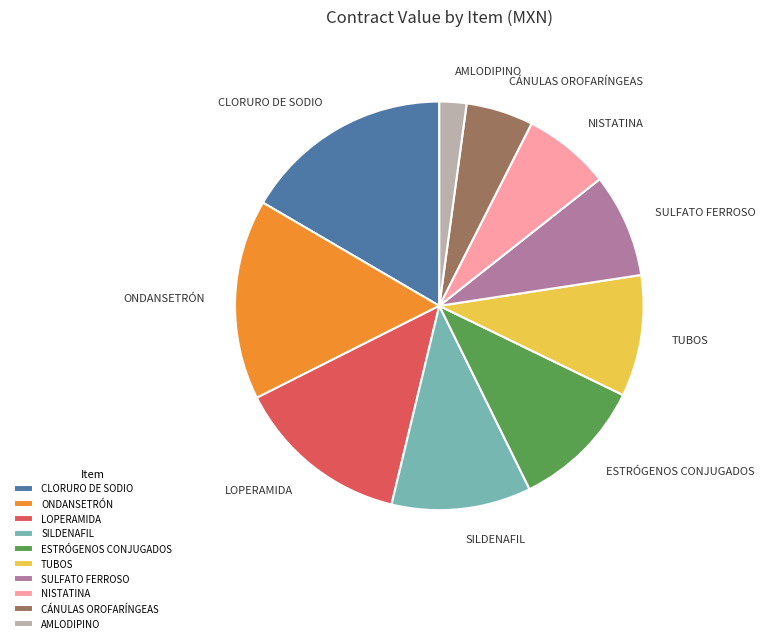

What is the largest slice in the pie chart?

CLORURO DE SODIO